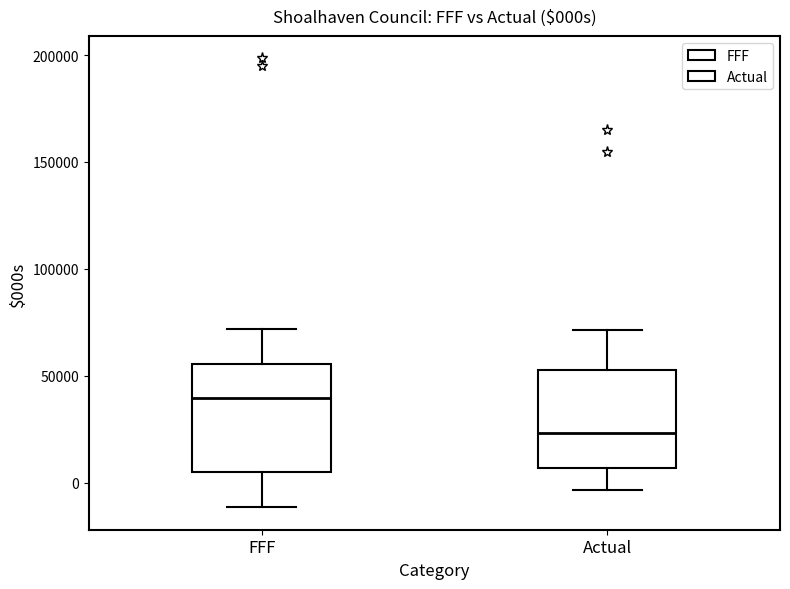

Where is the lower edge of the box for FFF on the y-axis? The values are not printed on the chart, so give them approximately, as read against the axis.

5000